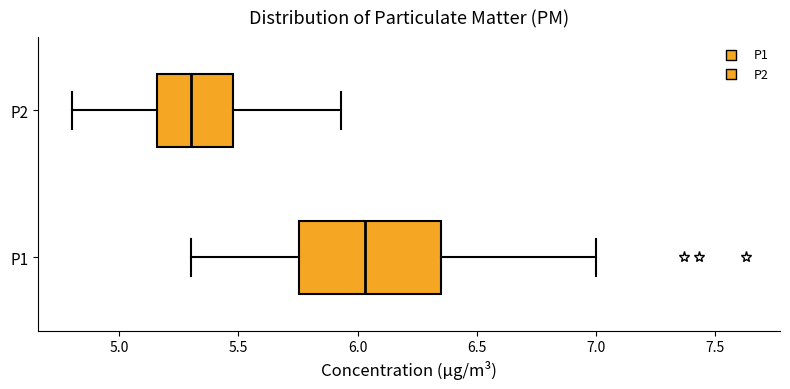

Comparing the boxes themselves (not the whiskers), which one is the widest?

P1